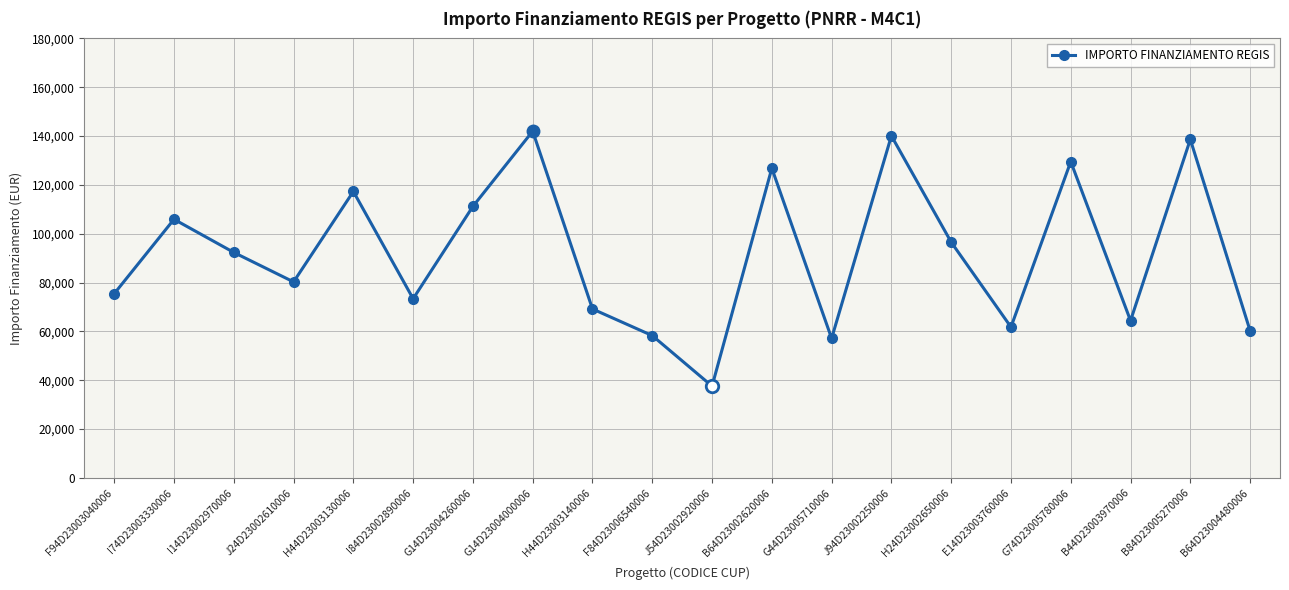

Reading right to left, list all the values displayed in this chart.

B64D23004480006=60247.0	B84D23005270006=138626.5	B44D23003970006=64396.7	G74D23005780006=129534.1	E14D23003760006=61764.7	H24D23002650006=96549.4	J94D23002250006=140087.5	G44D23005710006=57143.9	B64D23002620006=126823.9	J54D23002920006=37577.6	F84D23006540006=58273.5	H44D23003140006=69180.1	G14D23004000006=142004.3	G14D23004260006=111198.7	I84D23002890006=73375.7	H44D23003130006=117311.1	J24D23002610006=80270.1	I14D23002970006=92341.9	I74D23003330006=105915.0	F94D23003040006=75442.6